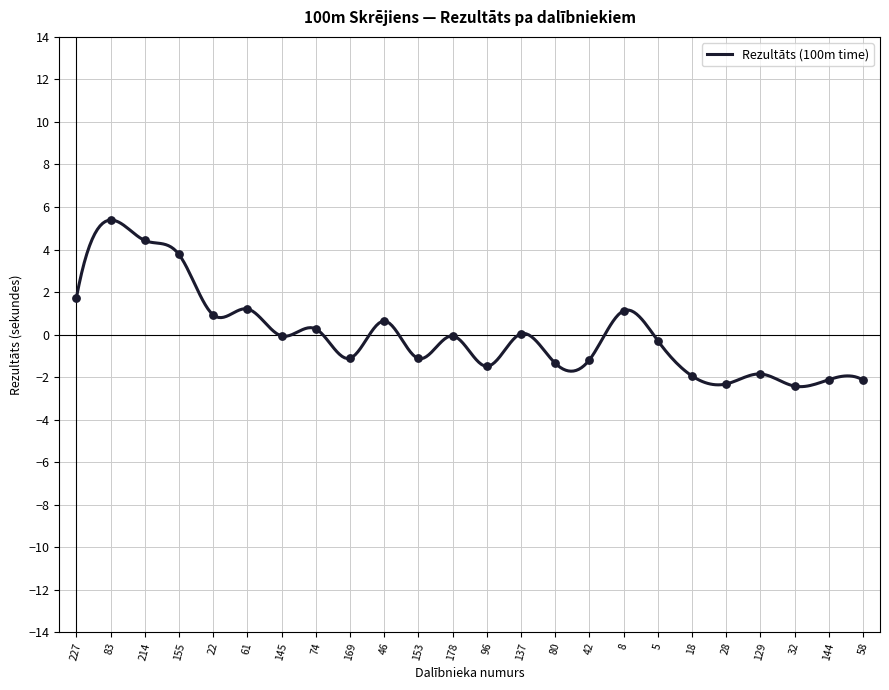

What is the greatest value displayed?

5.4